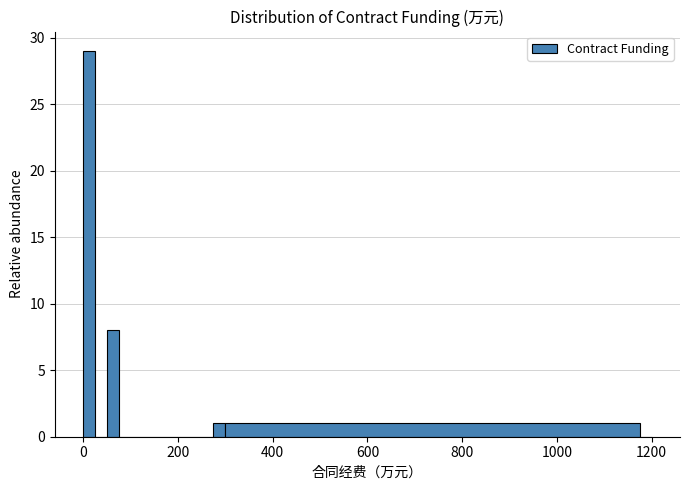

Read against the x-axis, roughly where is the centre of the tallest bar?

20